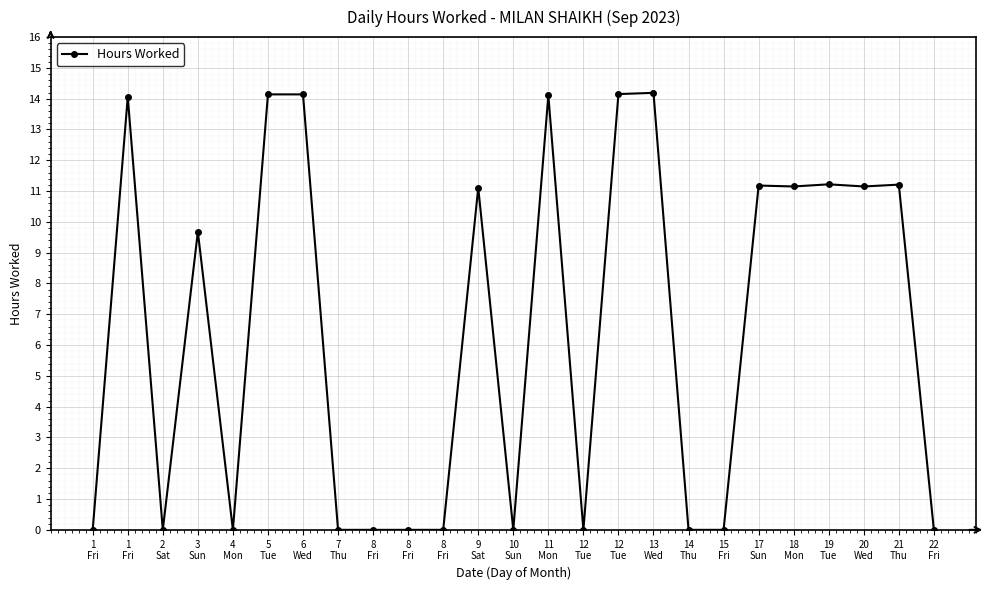

List the labels in order of value, largest first.

13
Wed, 12
Tue, 5
Tue, 6
Wed, 11
Mon, 1
Fri, 19
Tue, 21
Thu, 17
Sun, 18
Mon, 20
Wed, 9
Sat, 3
Sun, 1
Fri, 2
Sat, 4
Mon, 7
Thu, 8
Fri, 8
Fri, 8
Fri, 10
Sun, 12
Tue, 14
Thu, 15
Fri, 22
Fri